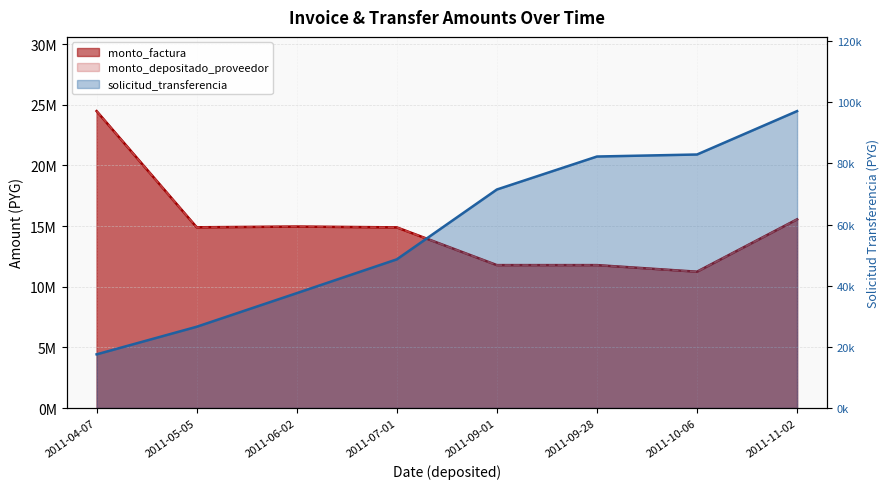

What is the difference between the second highest and minimum values in the monto_factura series?

4316790